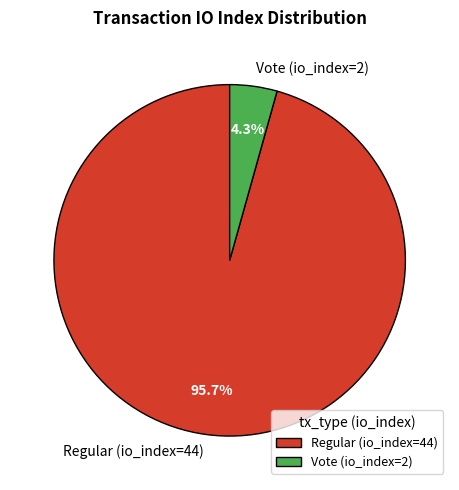

To the nearest percent, what percentage of the pie is Vote (io_index=2)?

4%